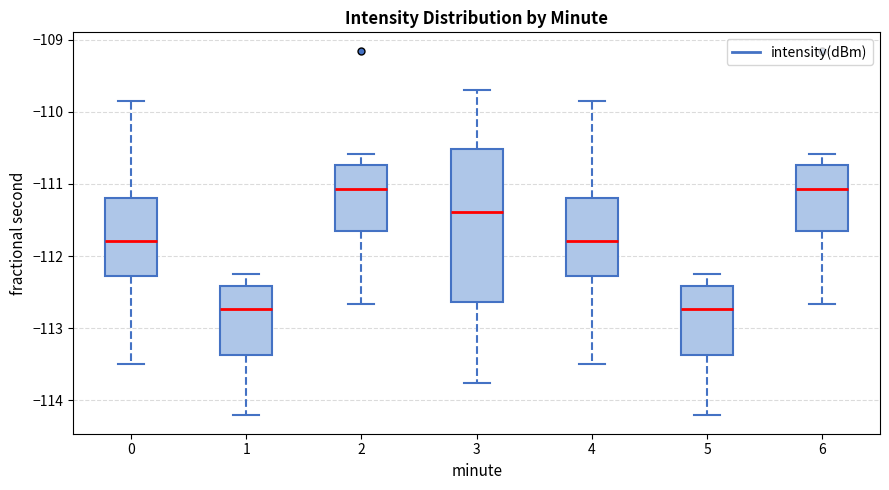

Reading left to right, transcribe this box plot: for each box, give where its median line is, the range the box spans, and where its two whiskers end, as read against the y-axis. The values are not printed on the chart, so give them approximately, as read against the axis.

0: median -111.8, box -112.3 to -111.2, whiskers -113.5 to -109.8
1: median -112.7, box -113.4 to -112.4, whiskers -114.2 to -112.2
2: median -111.1, box -111.6 to -110.7, whiskers -112.7 to -110.6
3: median -111.4, box -112.6 to -110.5, whiskers -113.8 to -109.7
4: median -111.8, box -112.3 to -111.2, whiskers -113.5 to -109.8
5: median -112.7, box -113.4 to -112.4, whiskers -114.2 to -112.2
6: median -111.1, box -111.6 to -110.7, whiskers -112.7 to -110.6